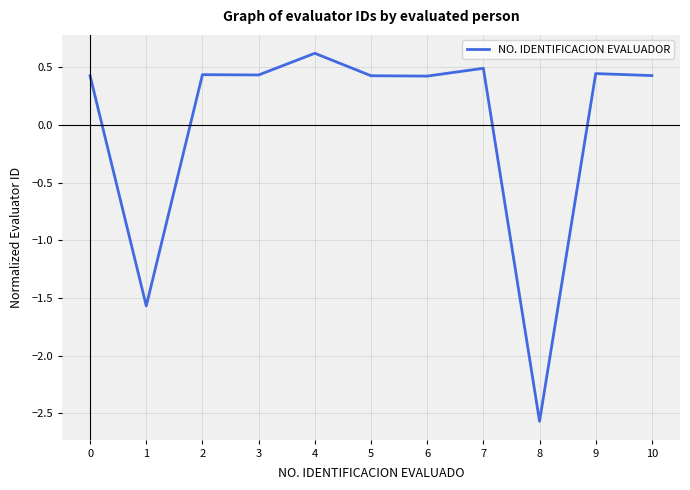

True or false: the data shows 0.2 at 2.

False